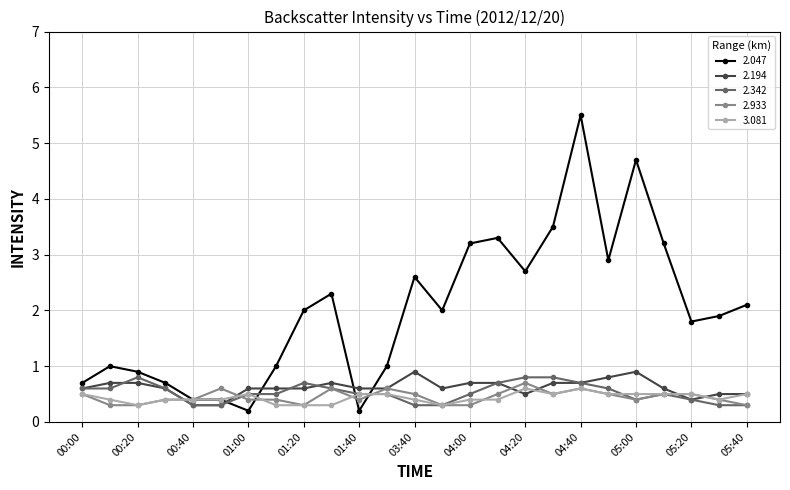

What is the maximum value shown in the chart?

5.5